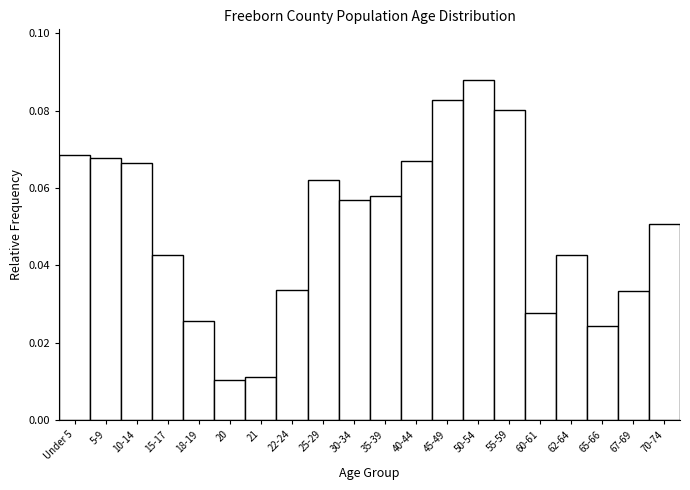

Count the values in the range 0 to 1.

20